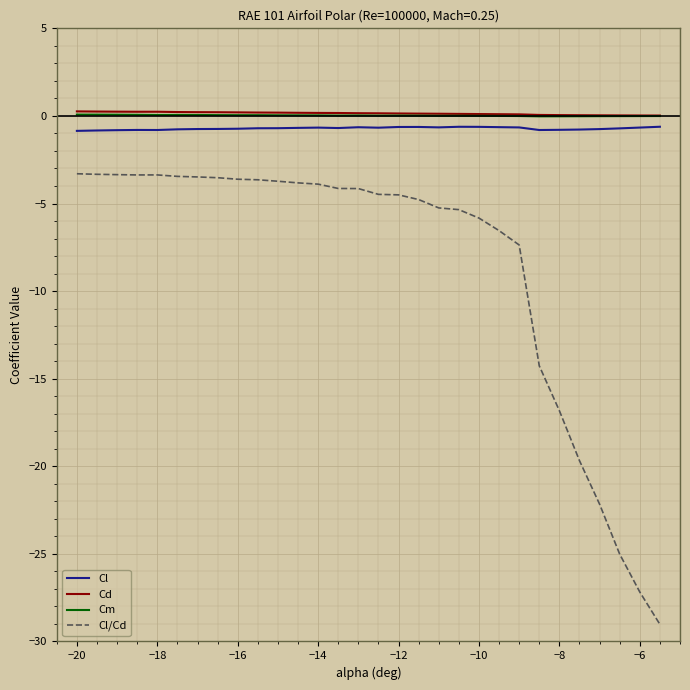

Which series has the largest range (max minus min)?

Cl/Cd